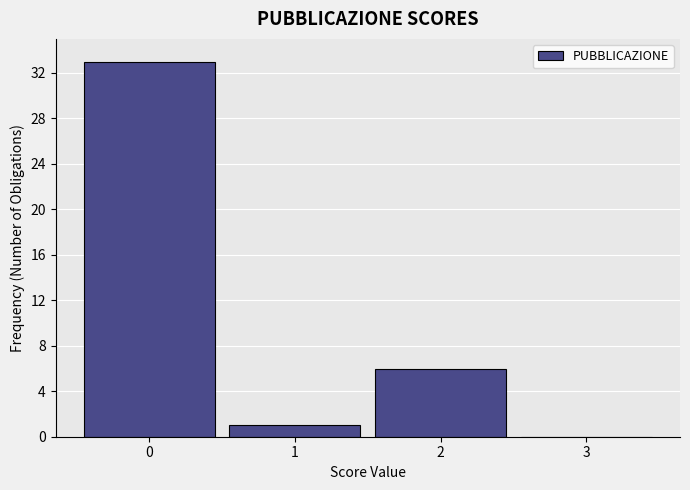

How tall is the bar that spans 0.5 to 1.5 on the x-axis? The values are not printed on the chart, so give them approximately, as read against the axis.

1